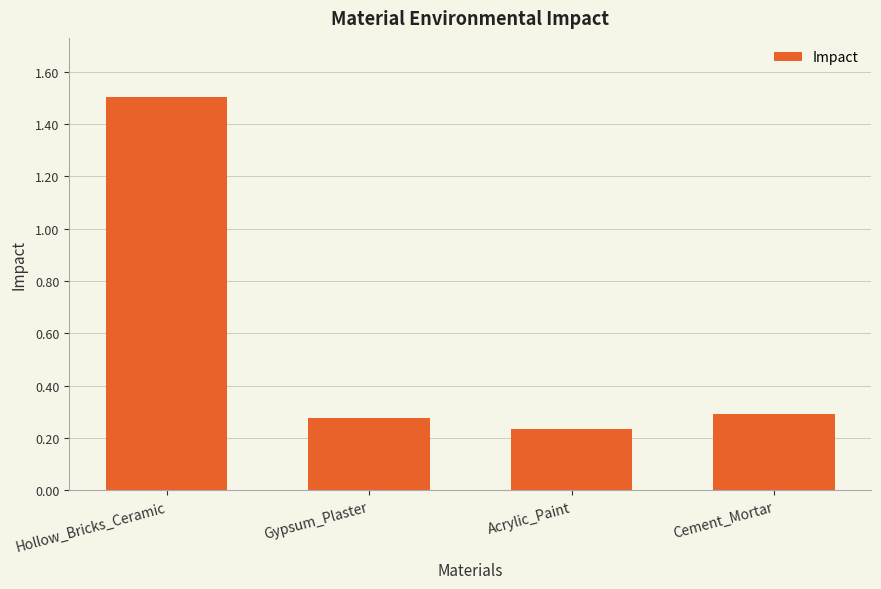

The value at Cement_Mortar is 0.5. True or false?

False